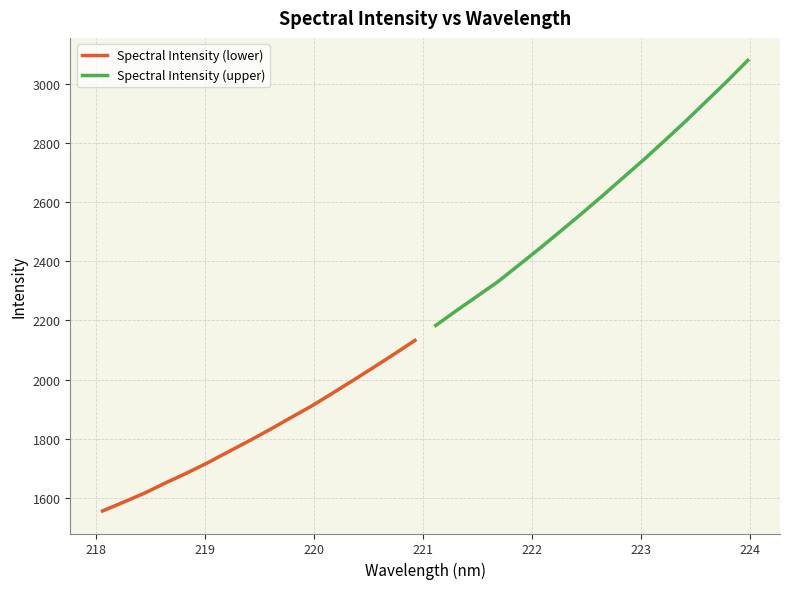

Is this an area chart (filled region under the line)?

No